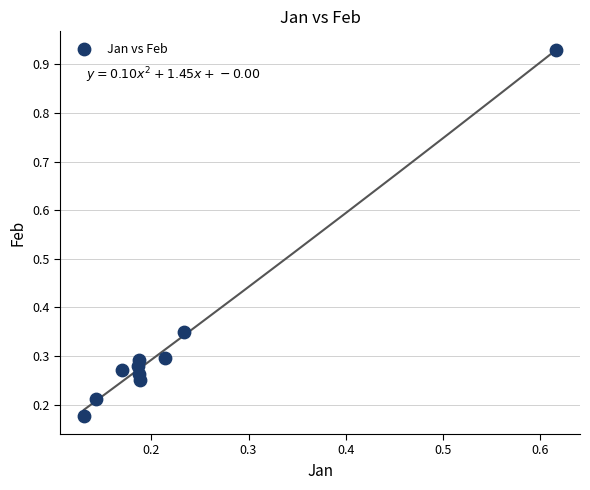

What is the range of Y values (max minus min)?

0.8